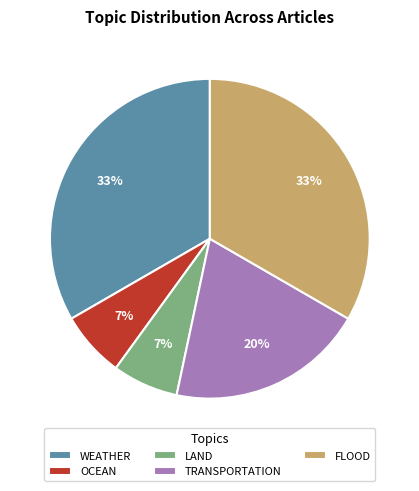

Is TRANSPORTATION the majority of the pie?

No